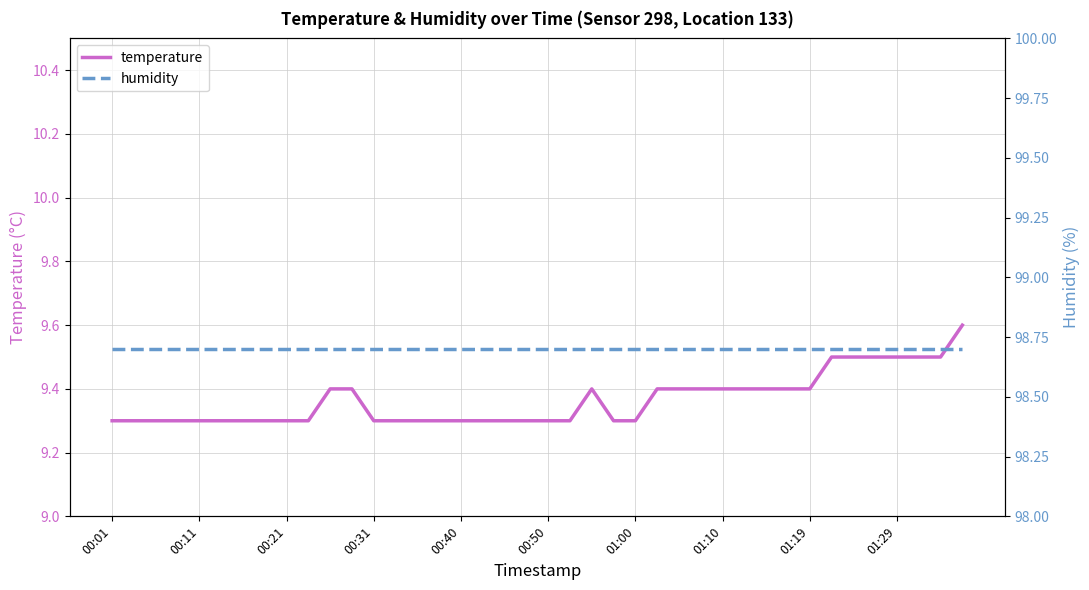

Which category has the lowest value in the humidity series?

00:01